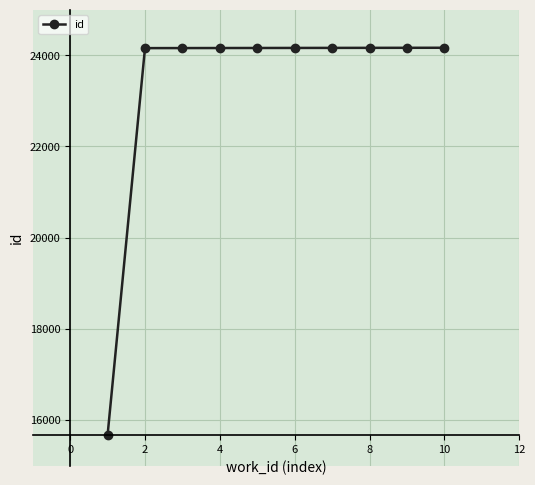

What is the value of the 2nd point from the left?

24158